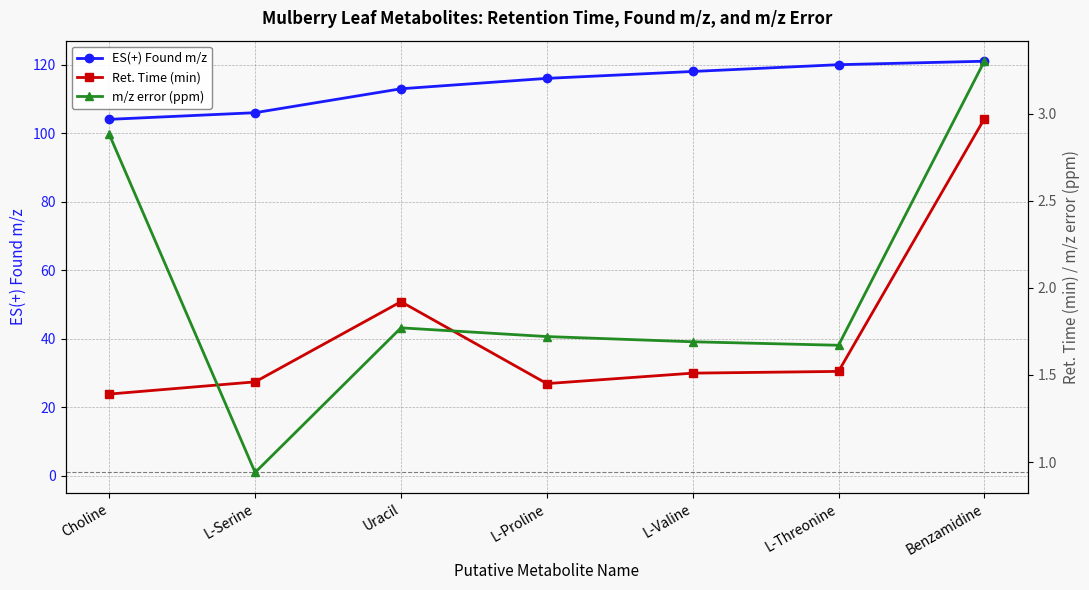

True or false: ES(+) Found m/z has a value of 116.1 at L-Proline.

True